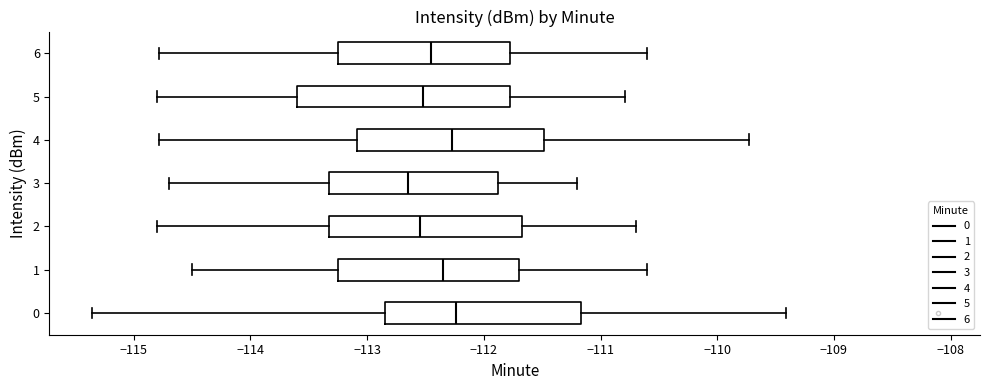

Which box is the widest, from its left edge to its right edge?

5